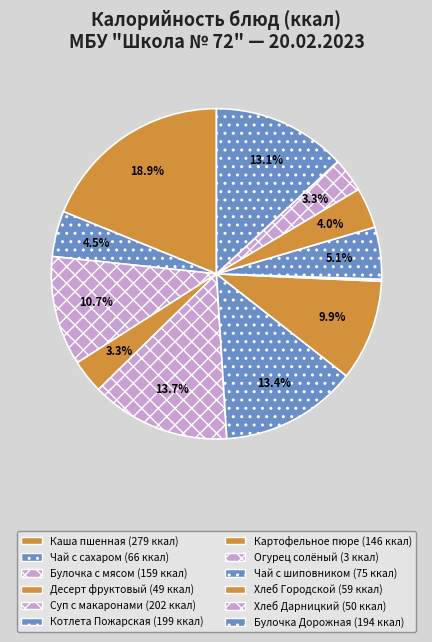

Rank the categories by value from highest to lowest.

Каша молочная пшенная с маслом, Суп с макаронными изделиями, Котлета Пожарская, Булочка Дорожная, Булочка молочная с мясом, Картофельное пюре, Чай с шиповником, Чай с сахаром, Хлеб Городской, Хлеб Дарницкий, Десерт фруктовый (яблоко), Огурец солёный